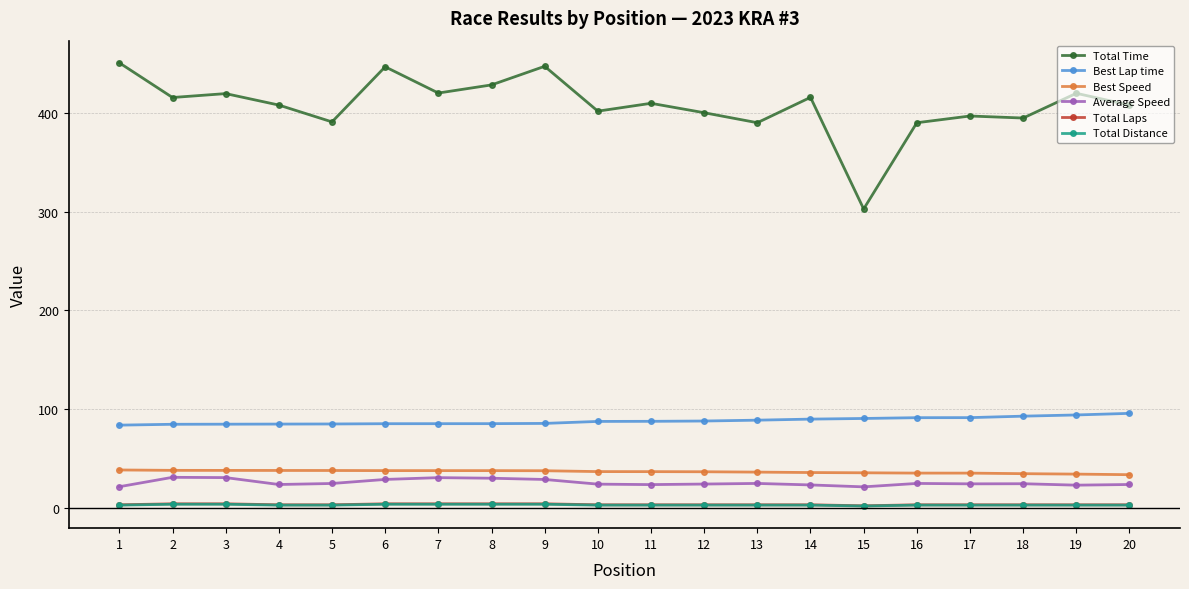

Which series has the largest range (max minus min)?

Total Time